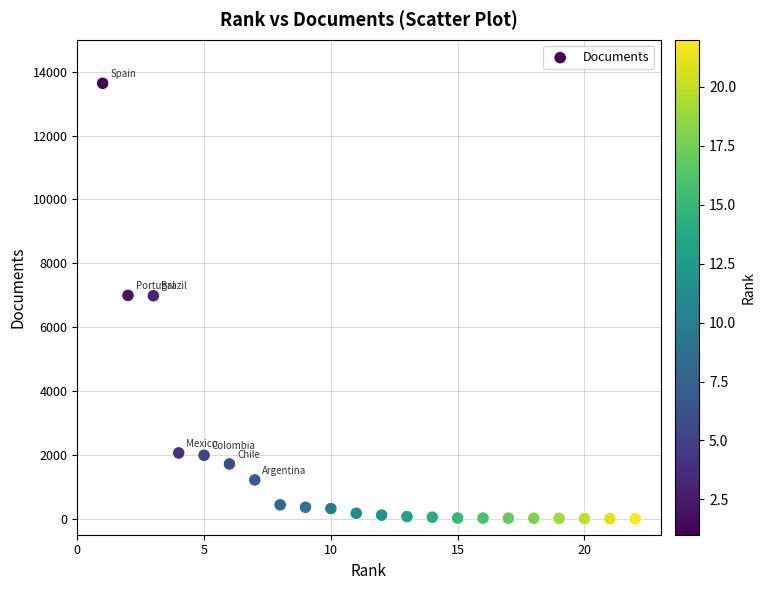

What is the range of Y values (max minus min)?

13633